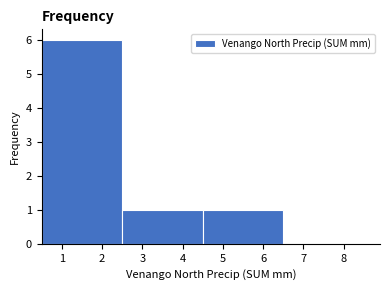

Reading left to right, transcribe this chart: for each bar, give the range it covers on the x-axis and its height. The values are not printed on the chart, so give them approximately, as read against the axis.

0.5 to 2.5: 6
2.5 to 4.5: 1
4.5 to 6.5: 1
6.5 to 8.5: 0